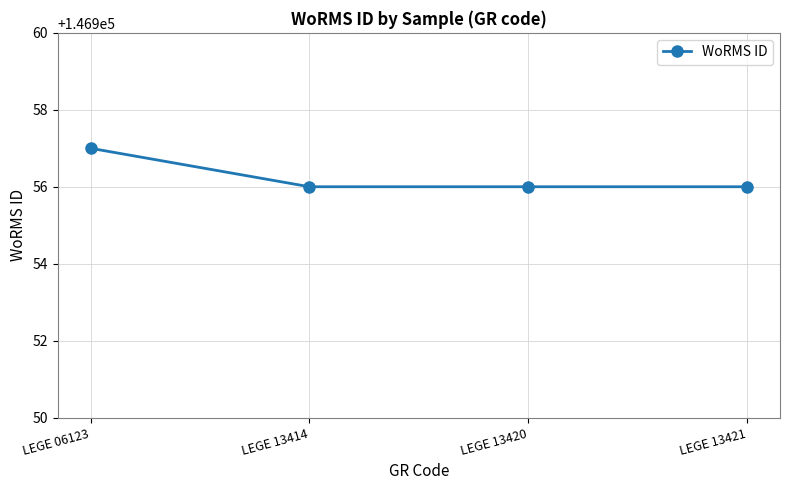

Count the values in the range 146956 to 146957.

4